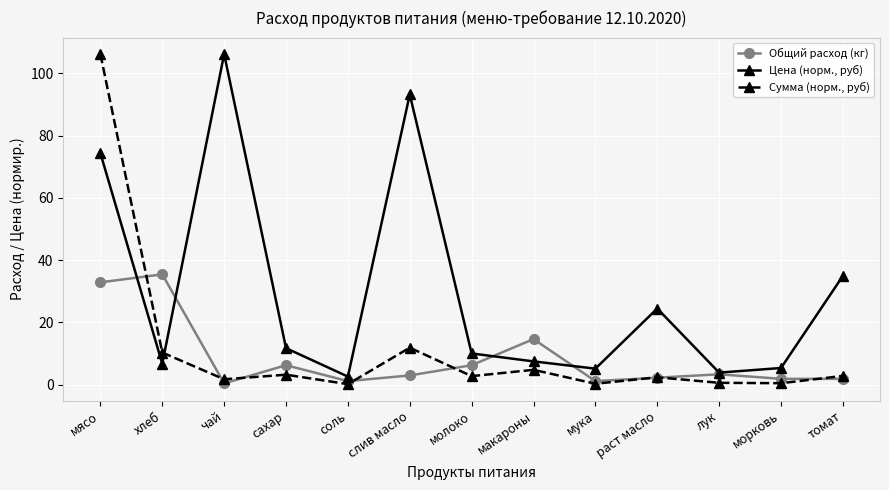

Between which two adjacent categories do Общий расход (кг) and Сумма (норм., руб) first intersect?

мясо and хлеб